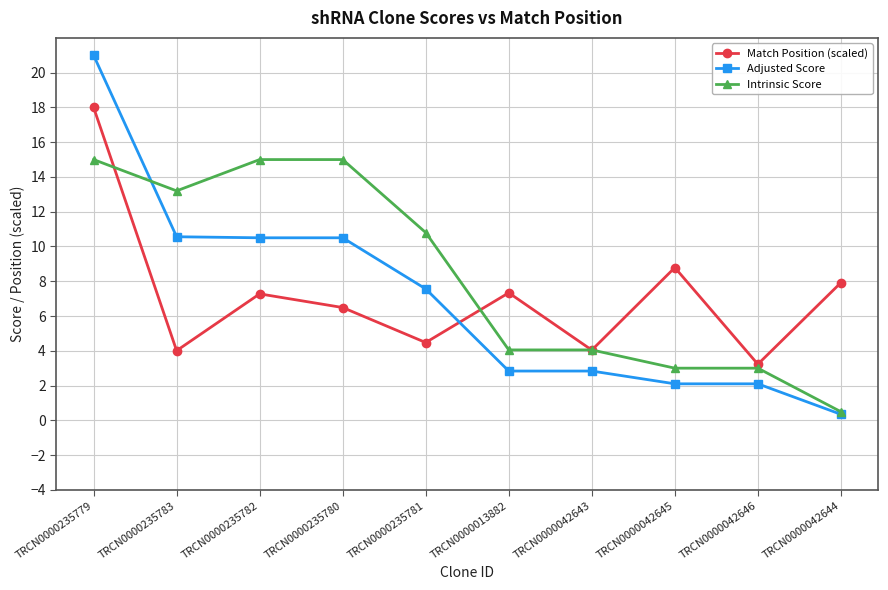

What position from the left is TRCN0000235782?

3